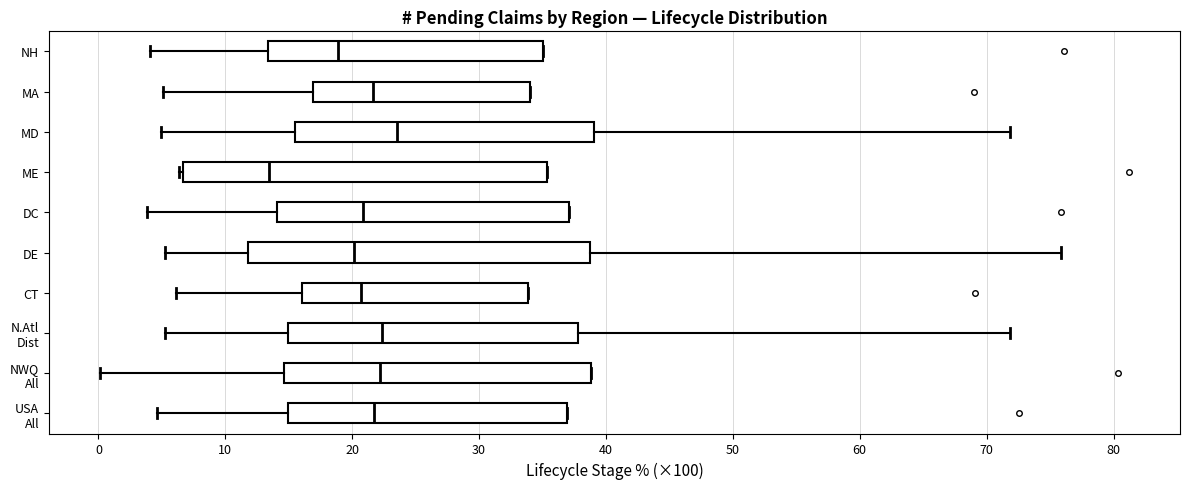

Where is the left edge of the box for DC on the x-axis? The values are not printed on the chart, so give them approximately, as read against the axis.

14